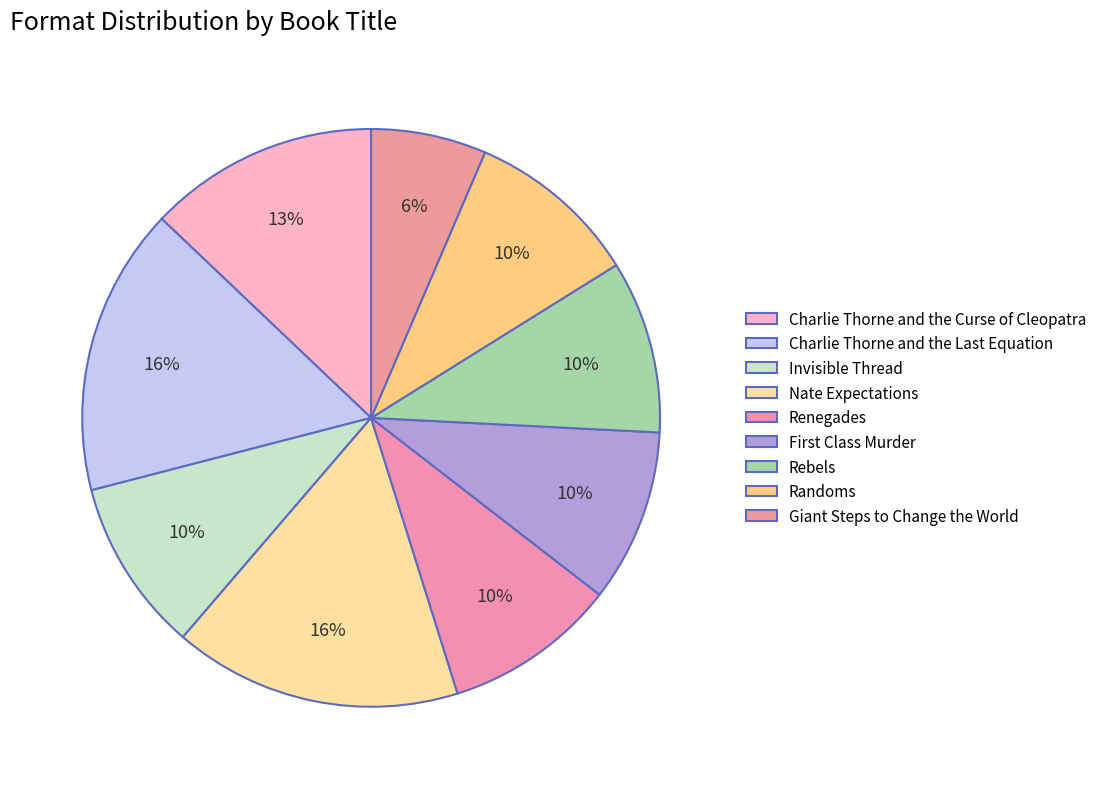

Approximately how many times larger is the value at Renegades compared to Charlie Thorne and the Curse of Cleopatra?

0.8